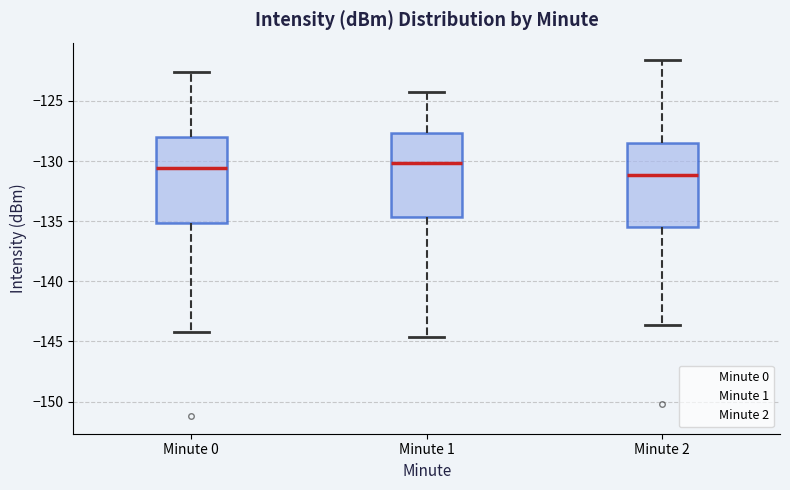

Where does the upper whisker of the box for Minute 1 end on the y-axis? The values are not printed on the chart, so give them approximately, as read against the axis.

-124.0